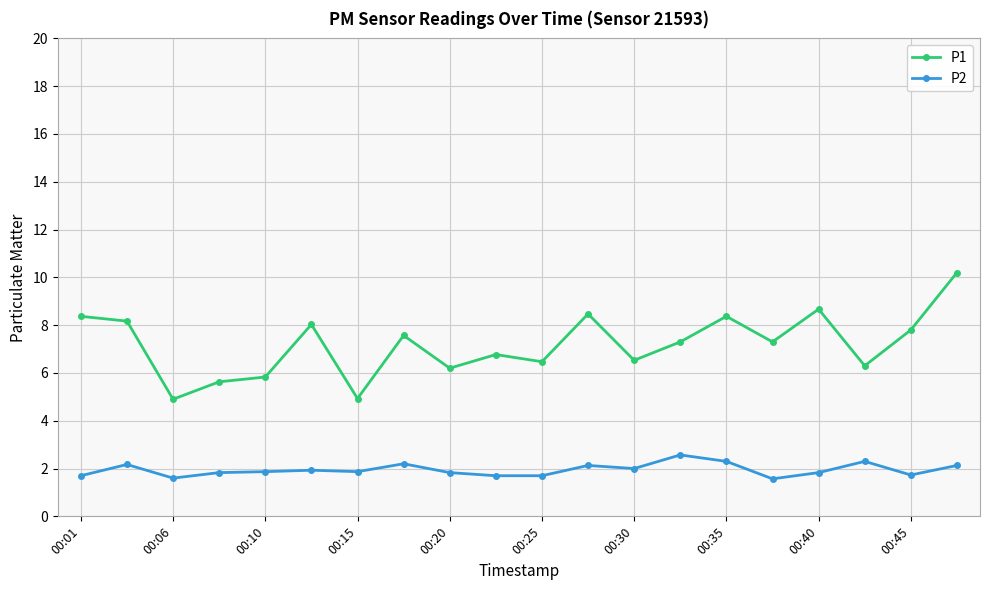

What is the value of the P1 point at the 2nd from the left?

8.2